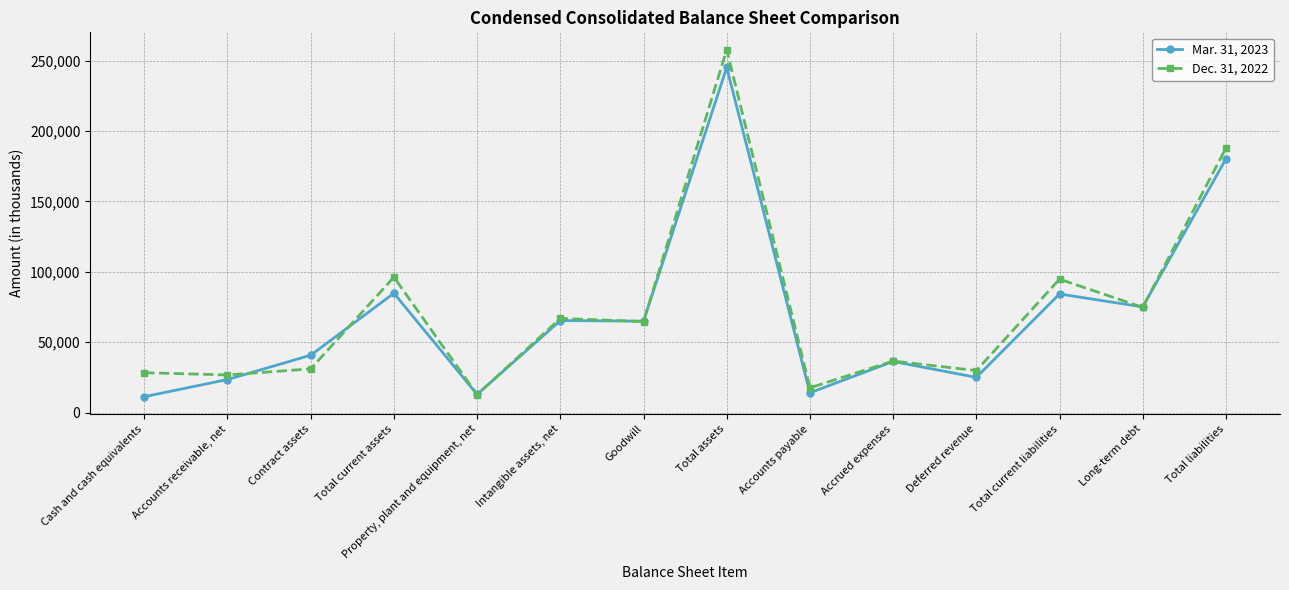

Which series changed the most between Accounts receivable, net and Long-term debt?

Mar. 31, 2023